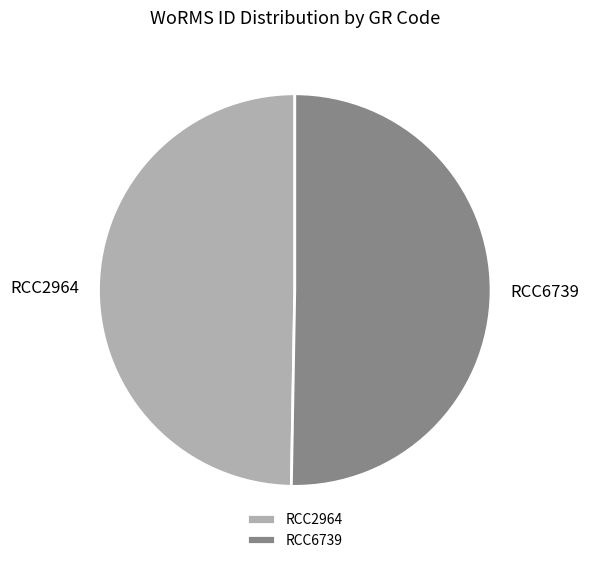

How many segments does this pie chart have?

2